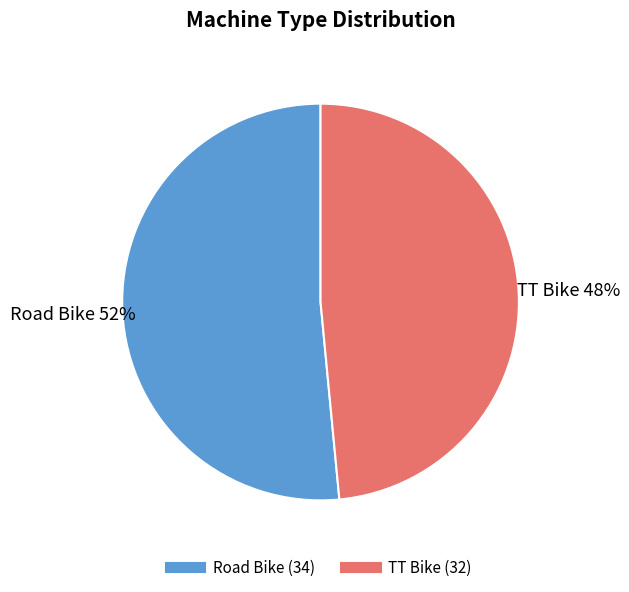

To the nearest percent, what is the average slice percentage?

50%